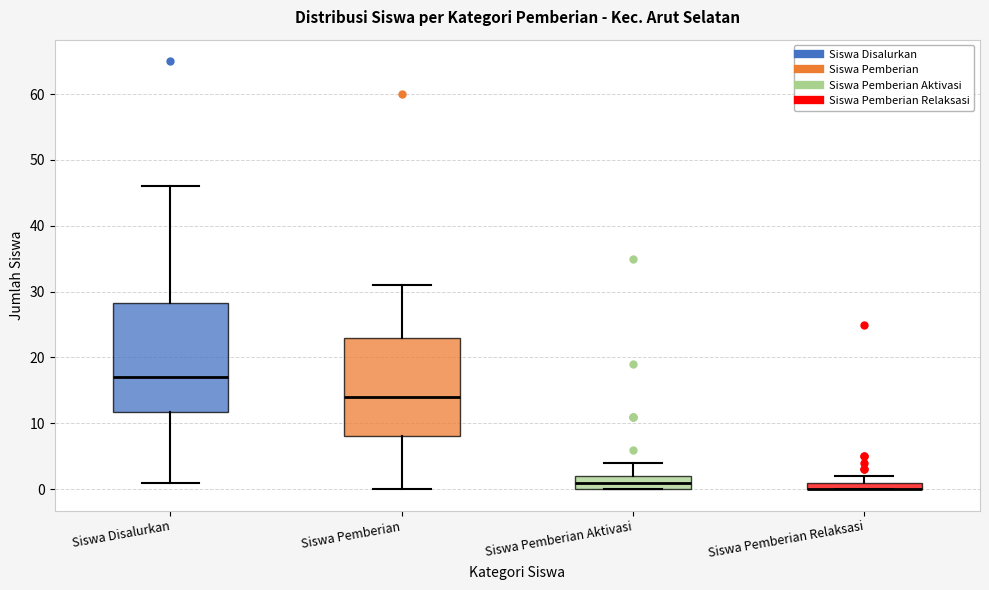

Which box is the tallest, from its lower edge to its upper edge?

Siswa Disalurkan